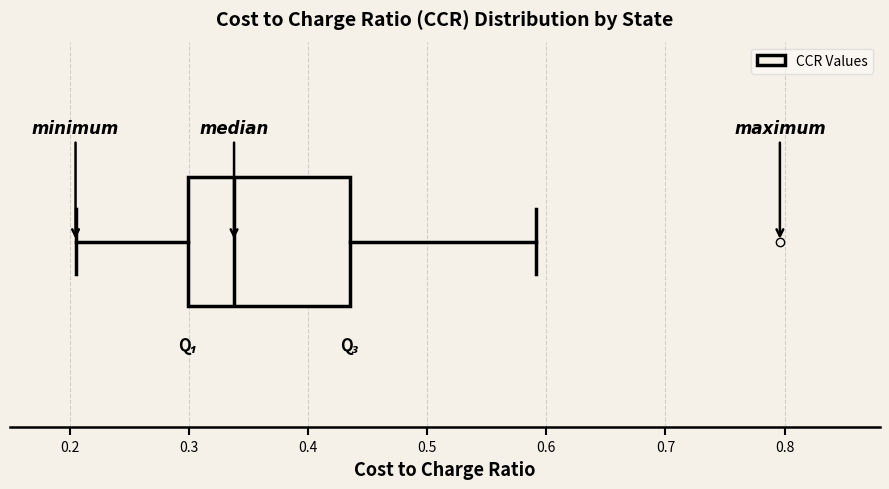

Where does the median line of the box sit on the x-axis? The values are not printed on the chart, so give them approximately, as read against the axis.

0.34